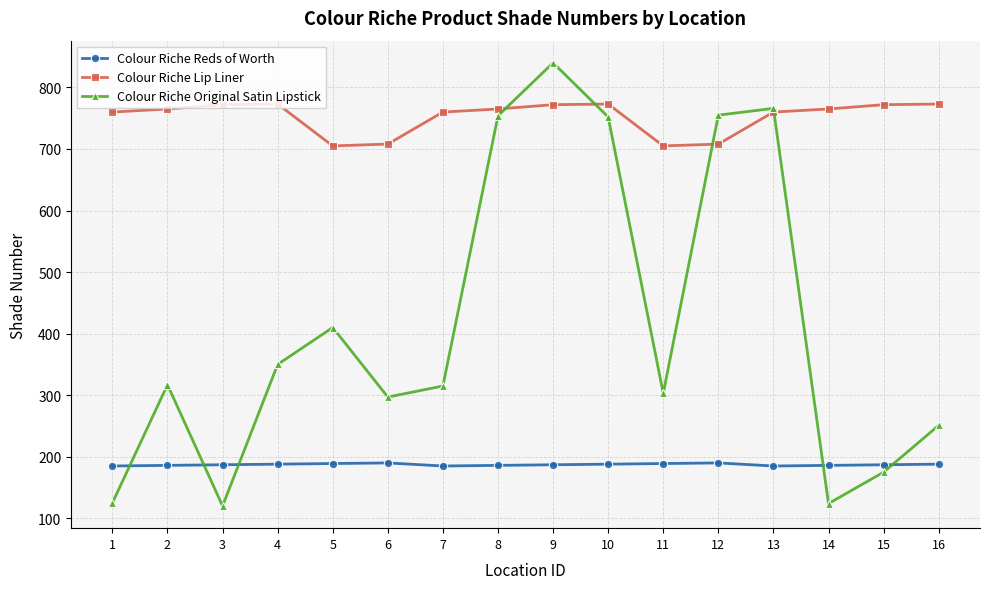

Which series changed the most between 8 and 15?

Colour Riche Original Satin Lipstick